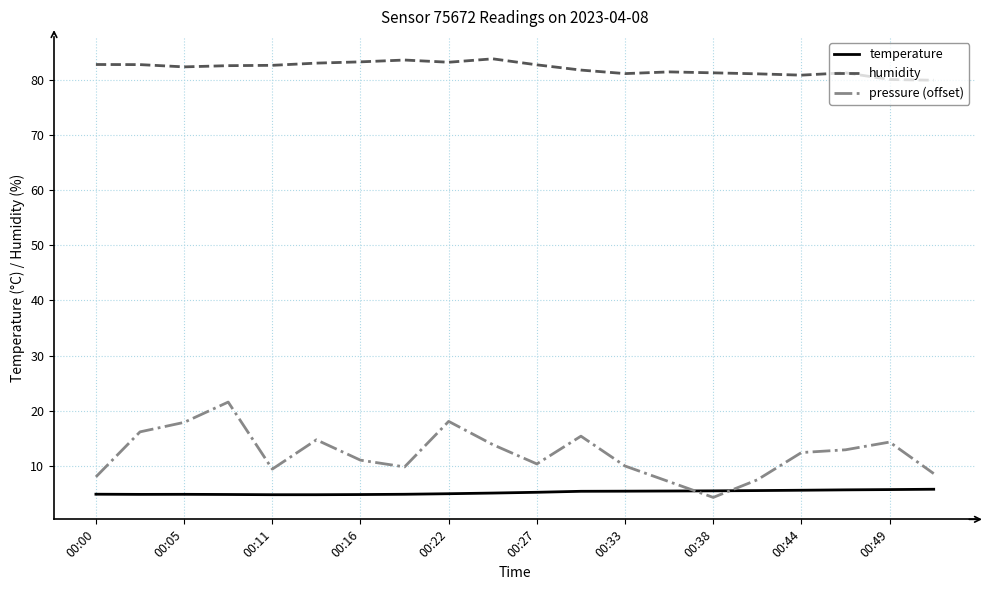

What is the smallest value displayed?

4.3